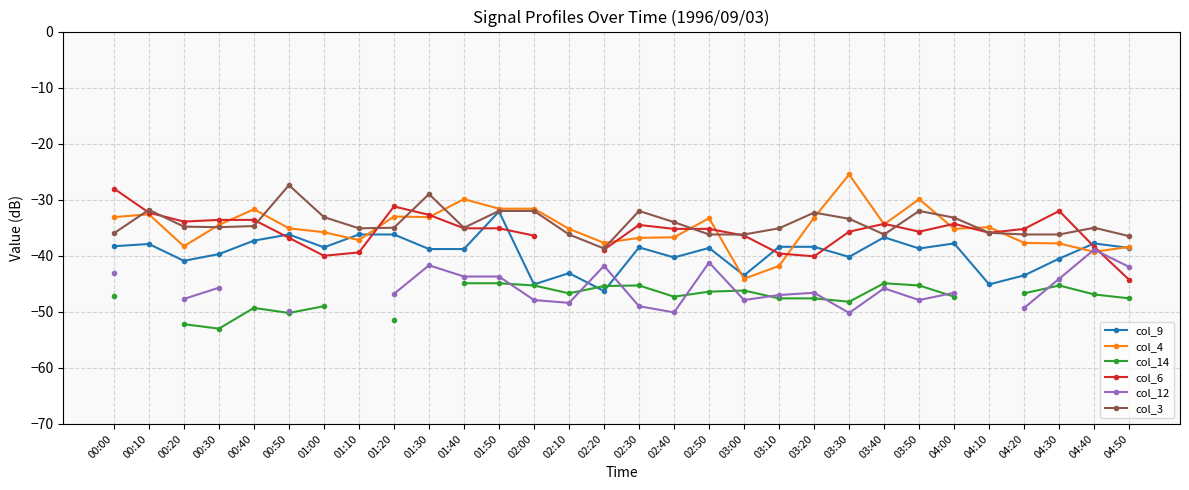

Between 02:40 and 03:10, which series saw the biggest shift?

col_4